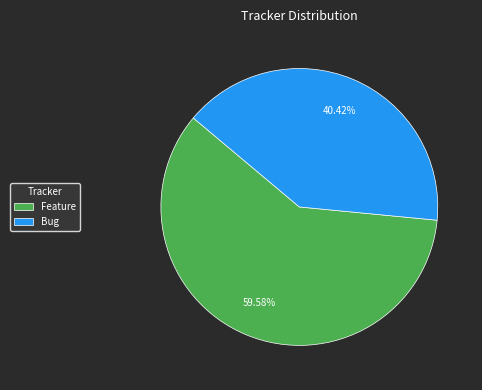

What percentage is the Bug slice, to the nearest percent?

40%